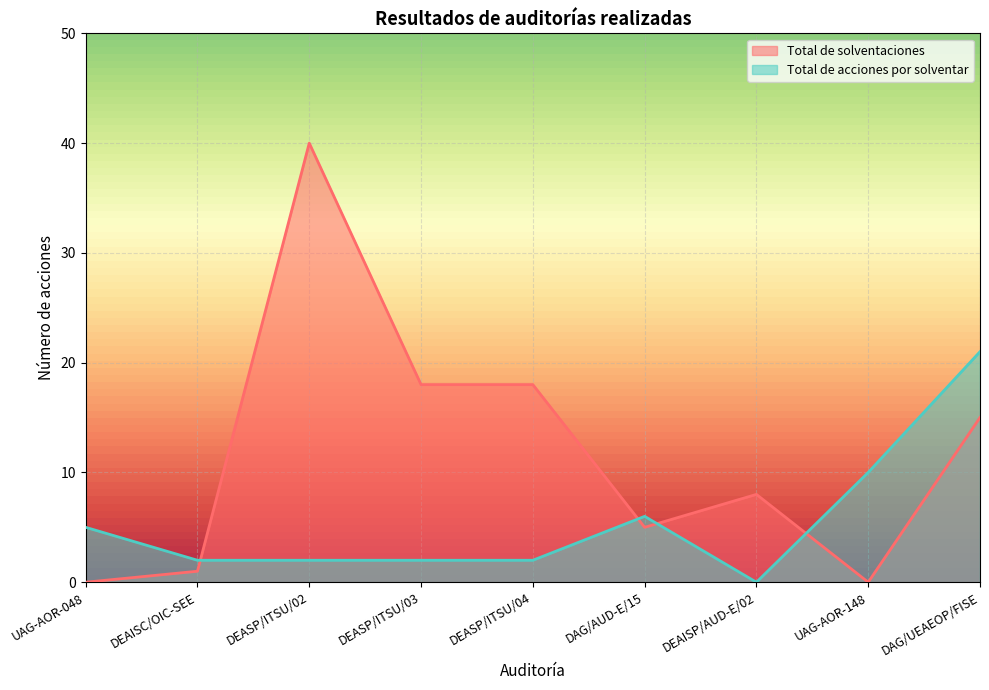

What position from the left is UAG-AOR-048?

1